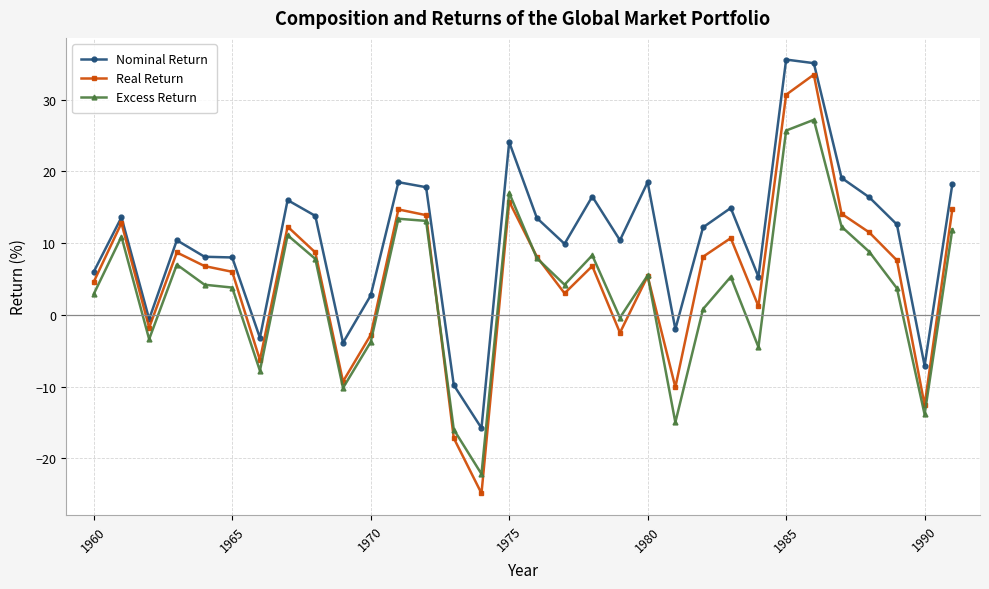

Which series has the largest total across all categories?

Nominal Return